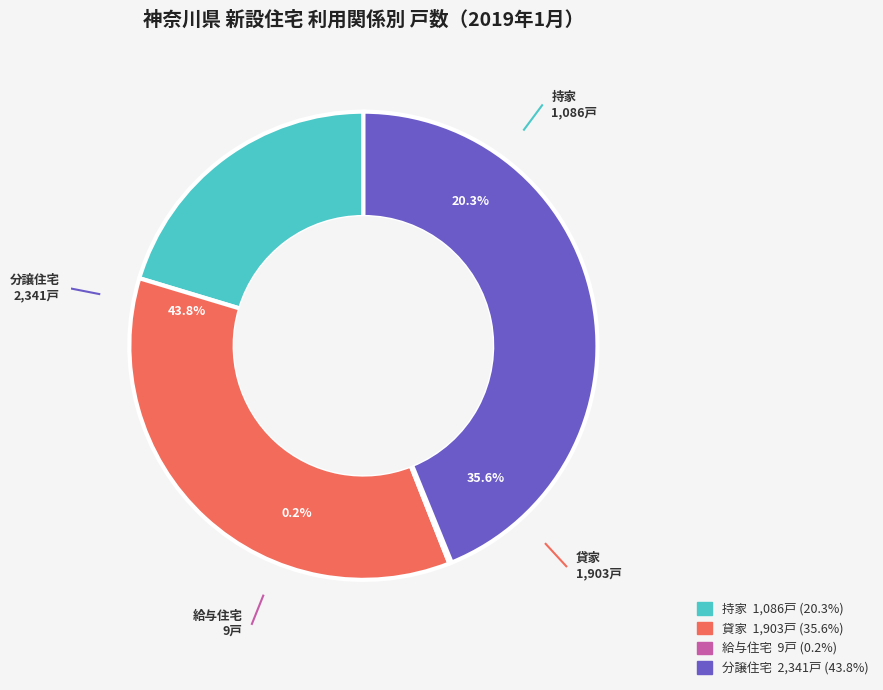

What is the smallest slice in the pie chart?

給与住宅